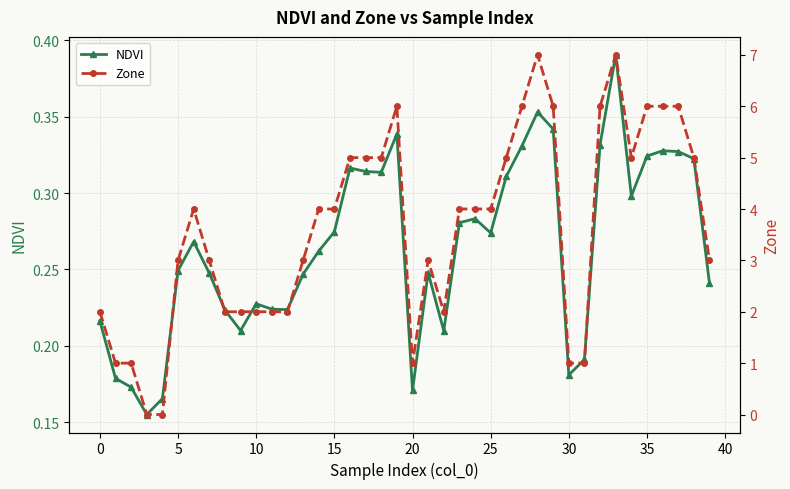

Which series has the largest range (max minus min)?

Zone